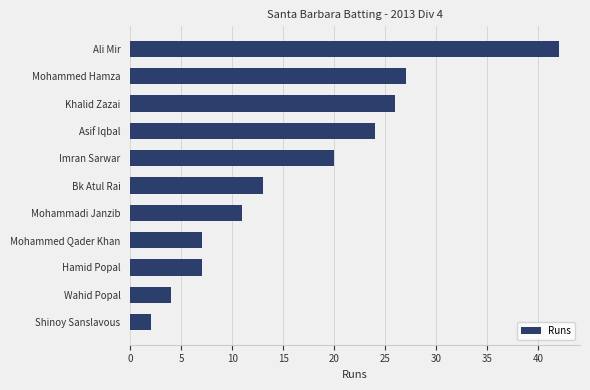

Count the number of categories in the chart.

11